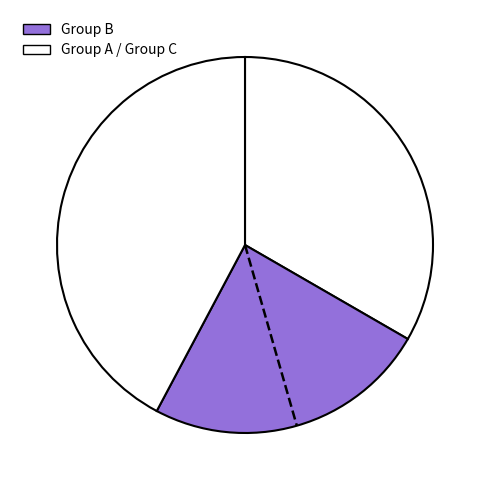

Count the number of slices in the pie.

3